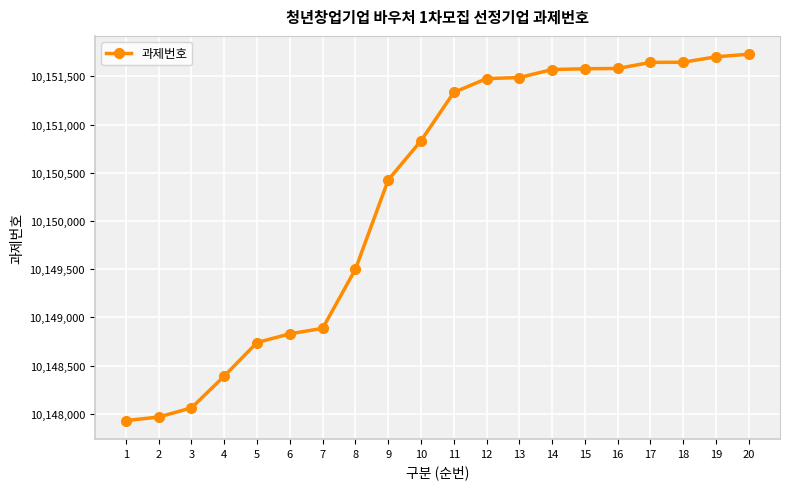

What is the greatest value displayed?

10151730